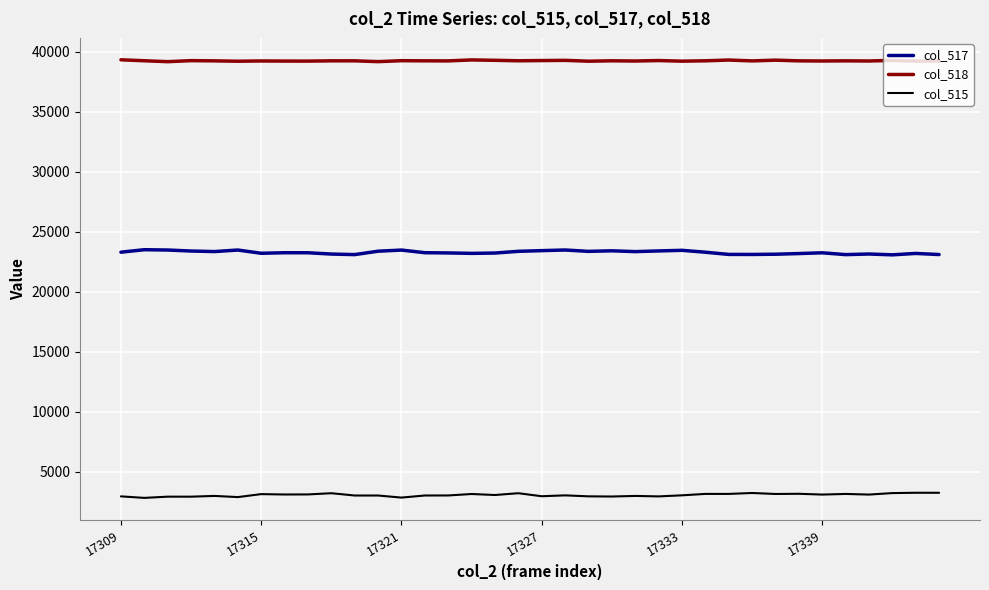

What is the difference between the maximum and minimum values in the col_518 series?

156